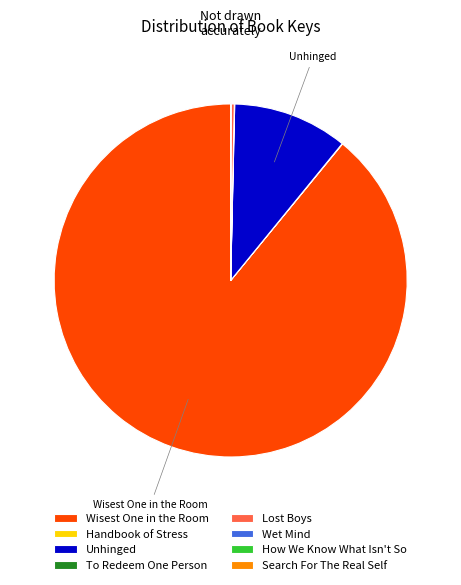

Which category accounts for the majority?

Wisest One in the Room